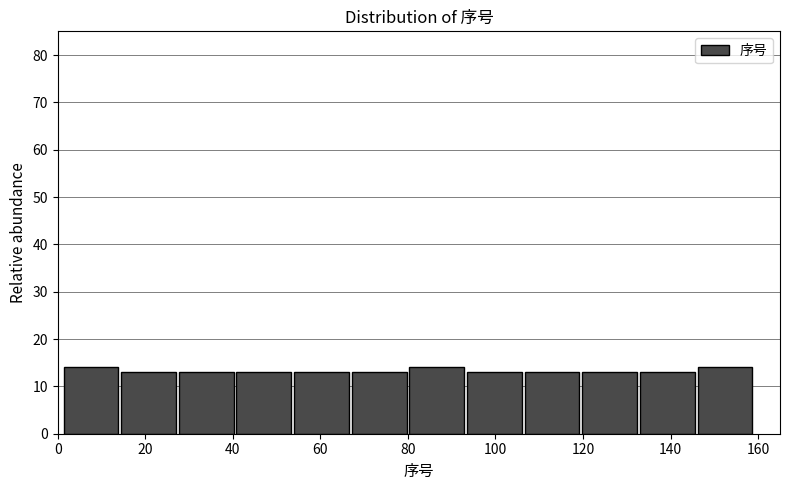

How tall is the bar that spans 94 to 106 on the x-axis? Neither the bar edges nor the heights are printed on the chart, so give them approximately, as read against the axes.

13